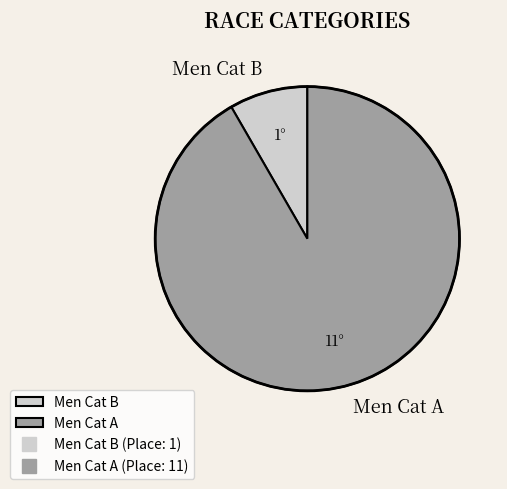

Which has a higher value, Men Cat B or Men Cat A?

Men Cat A